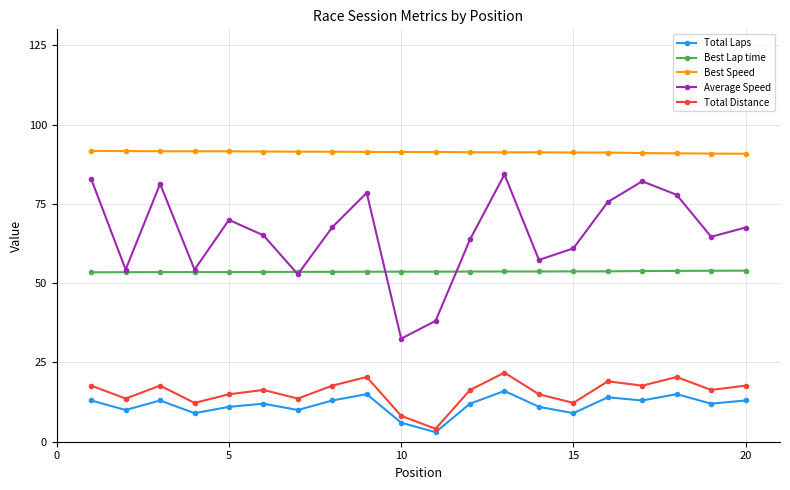

What is the value of the Best Lap time point at the 13th from the left?

53.7